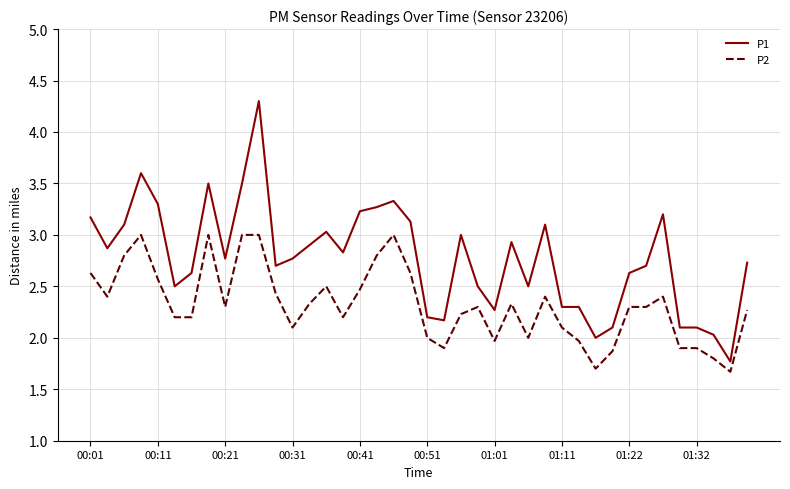

Rank the series by their average value, from lowest to highest.

P2, P1